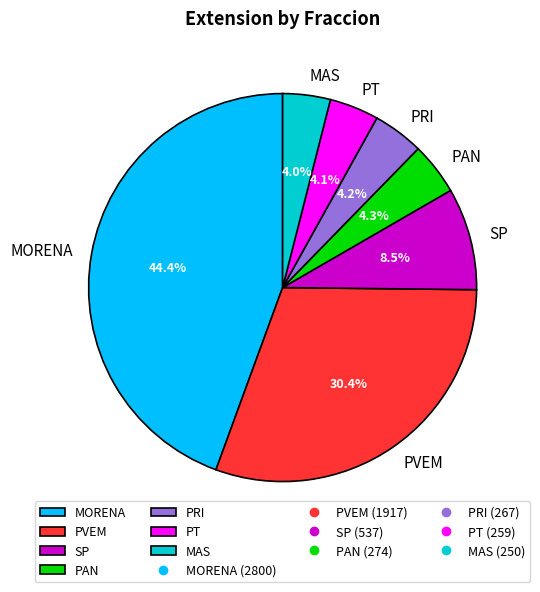

Does SP represent more than half of the total?

No